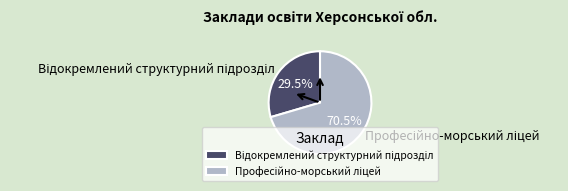

Is there a majority slice in this chart?

Yes